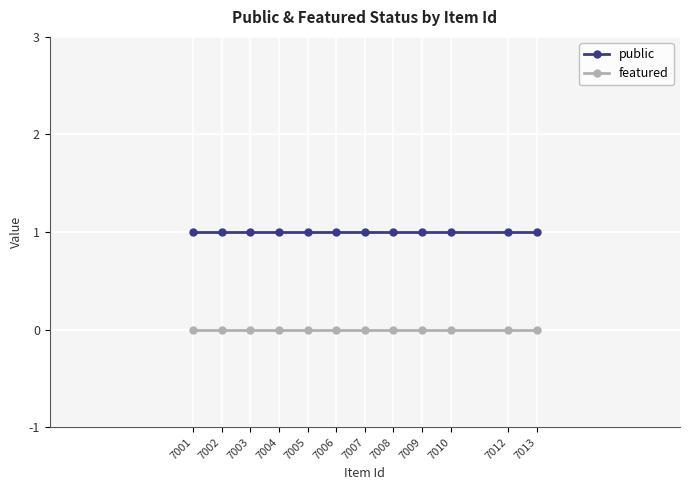

True or false: featured and public intersect in this chart.

False